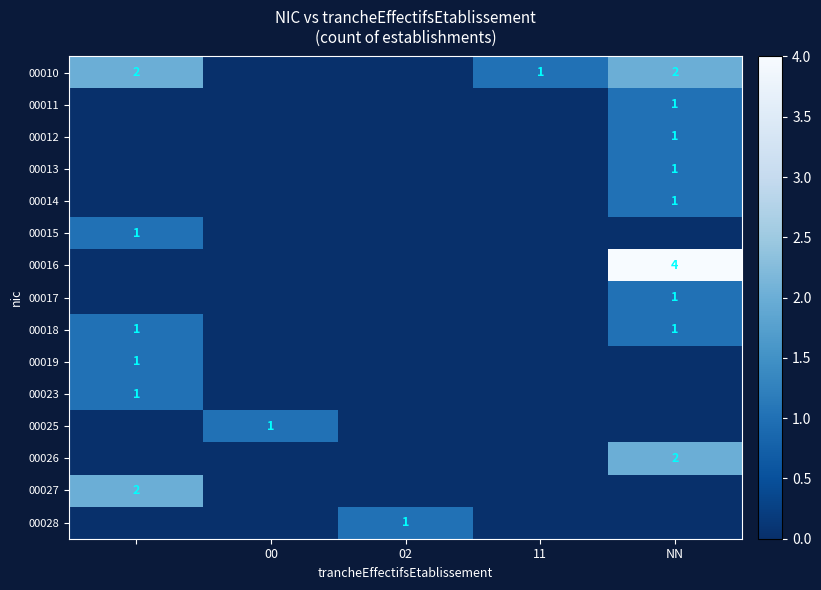

Which has a higher value, NN or 11?

NN